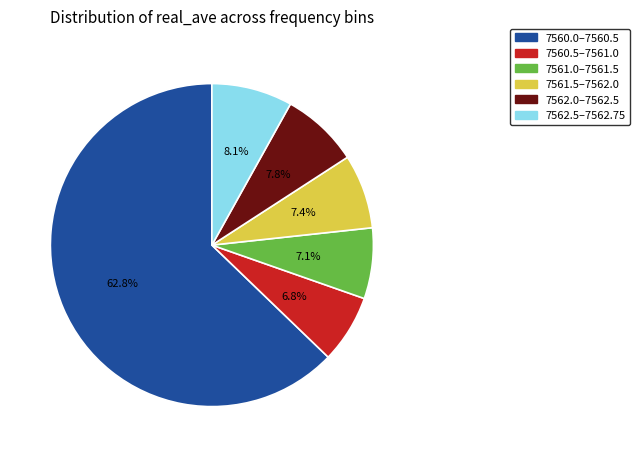

Is there a majority slice in this chart?

Yes